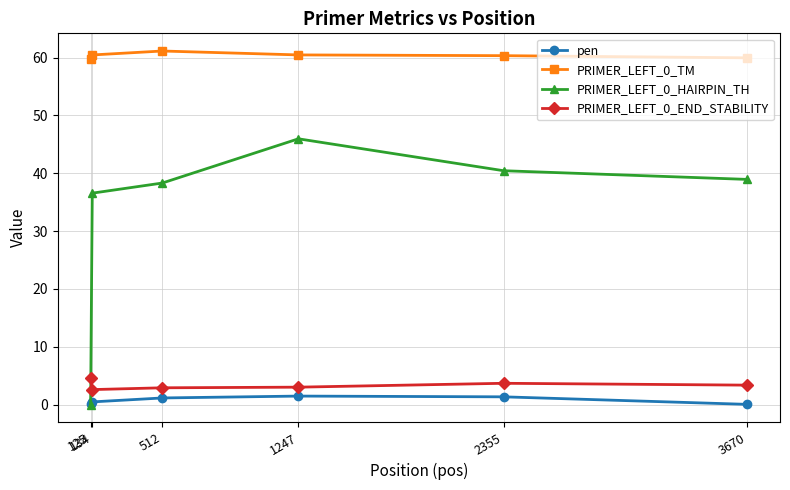

Between which two adjacent categories do pen and PRIMER_LEFT_0_HAIRPIN_TH first intersect?

125 and 134